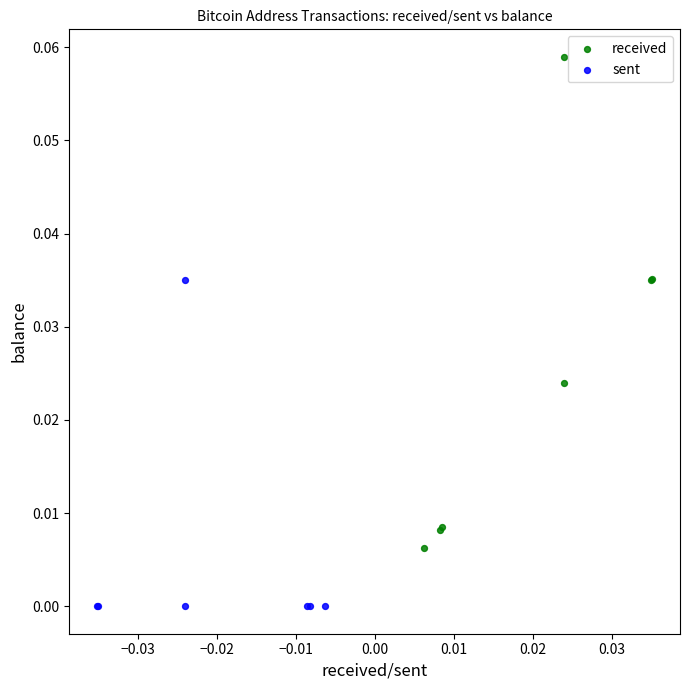

Which series has the widest spread of Y values?

received